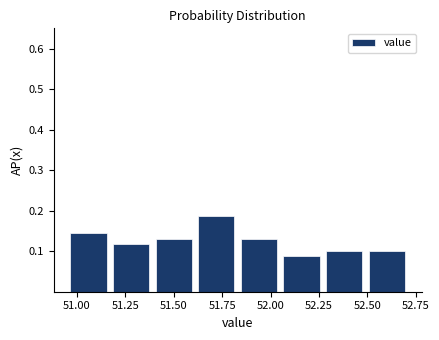

Reading left to right, list every bar in this chart as the range it spans on the x-axis followed by its height. Neither the bar edges nor the heights are printed on the chart, so give them approximately, as read against the axes.

50.95 to 51.17: 0.14
51.17 to 51.39: 0.12
51.39 to 51.61: 0.13
51.61 to 51.83: 0.19
51.83 to 52.05: 0.13
52.05 to 52.27: 0.09
52.27 to 52.49: 0.10
52.49 to 52.71: 0.10